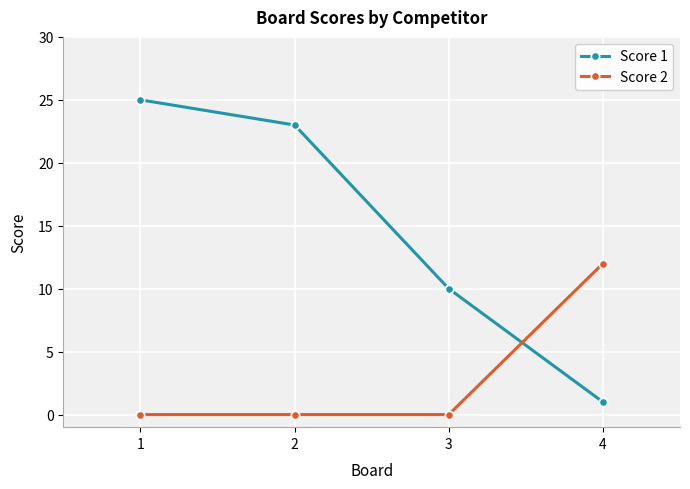

Reading left to right, what are all the values shown in this chart?

Score 1: 1=25	2=23	3=10	4=1
Score 2: 1=0	2=0	3=0	4=12